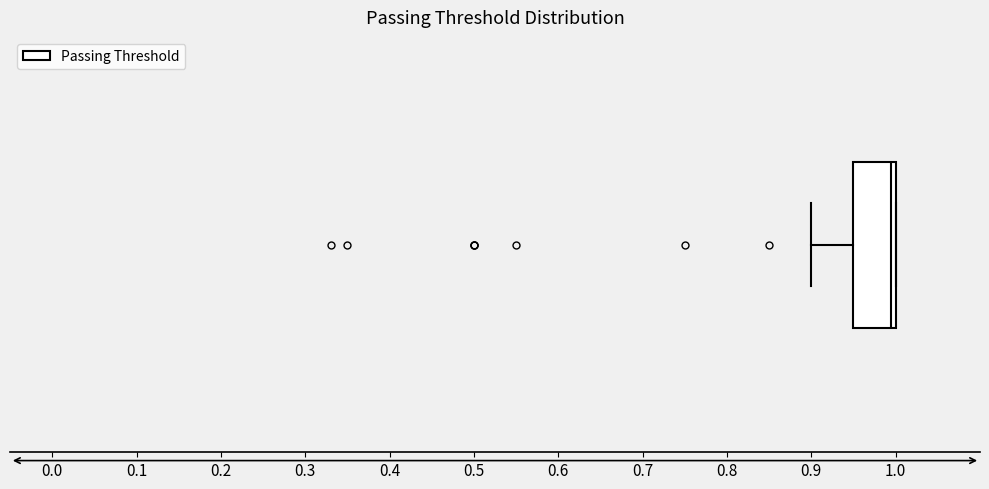

Transcribe this box plot: give where the median line is, the range the box spans, and where the two whiskers end, as read against the x-axis. The values are not printed on the chart, so give them approximately, as read against the axis.

median 1.00 (just left of the box's right edge), box 0.95 to 1.00, whiskers 0.90 to 1.00